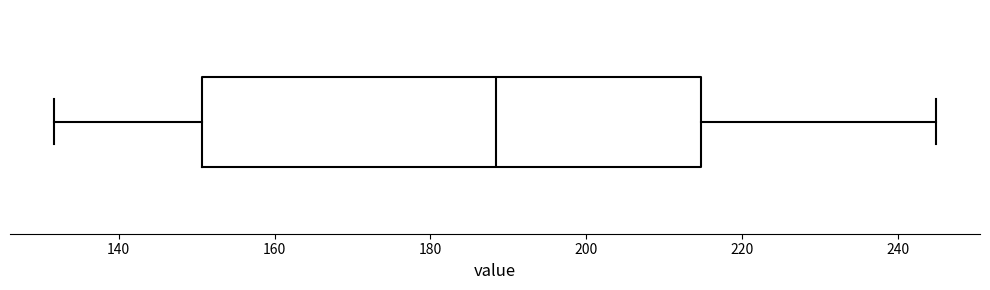

Transcribe this box plot: give where the median line is, the range the box spans, and where the two whiskers end, as read against the x-axis. The values are not printed on the chart, so give them approximately, as read against the axis.

median 188, box 150 to 214, whiskers 132 to 244